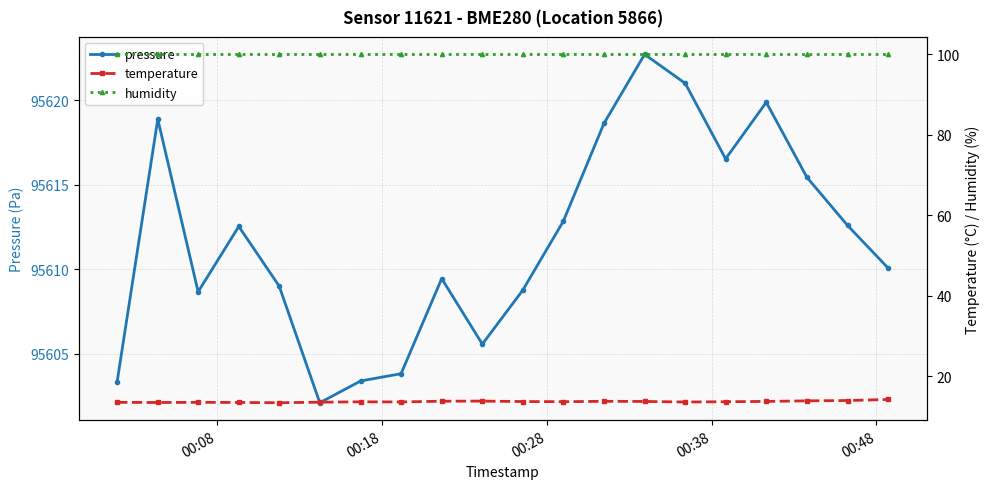

What is the value of the pressure point at the 12th from the left?

95612.8